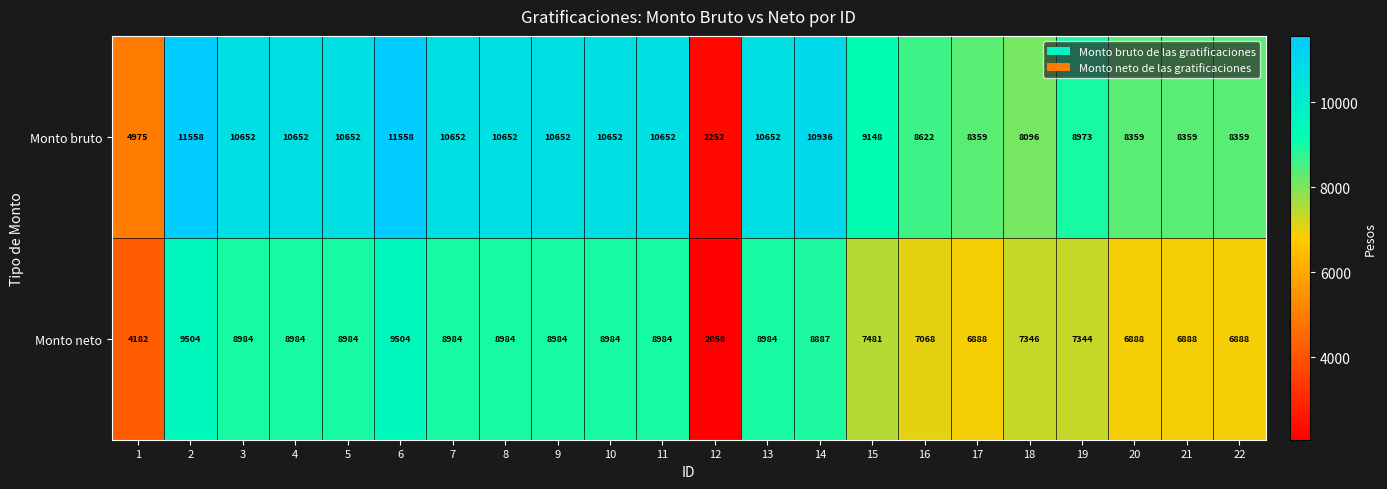

What is the minimum value shown in the chart?

2058